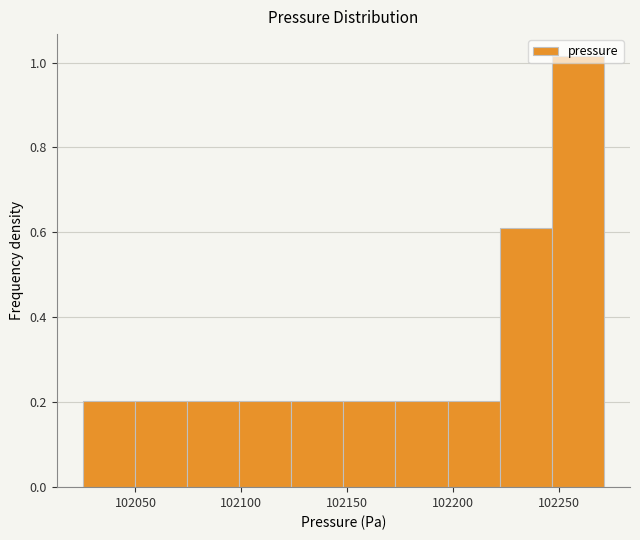

Reading left to right, list every bar in this chart as the range it spans on the x-axis followed by its height. Neither the bar edges nor the heights are printed on the chart, so give them approximately, as read against the axes.

102025 to 102050: 0.20
102050 to 102075: 0.20
102075 to 102100: 0.20
102100 to 102125: 0.20
102125 to 102150: 0.20
102150 to 102175: 0.20
102175 to 102195: 0.20
102195 to 102220: 0.20
102220 to 102245: 0.60
102245 to 102270: 1.02